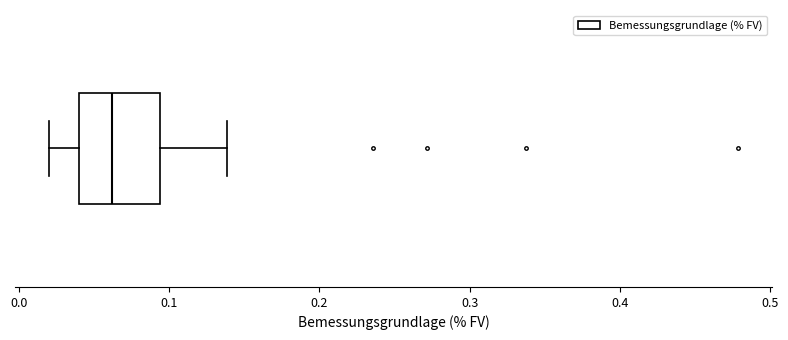

Read this box plot against the x-axis: the position of the median line, the range covered by the box, and the ends of both whiskers. The values are not printed on the chart, so give them approximately, as read against the axis.

median 0.06, box 0.04 to 0.09, whiskers 0.02 to 0.14